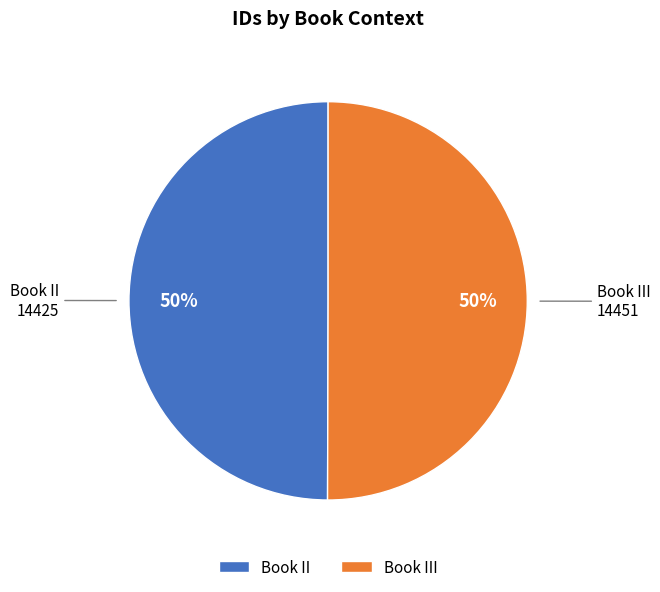

Do Book II and Book III together represent more than half of the pie?

Yes